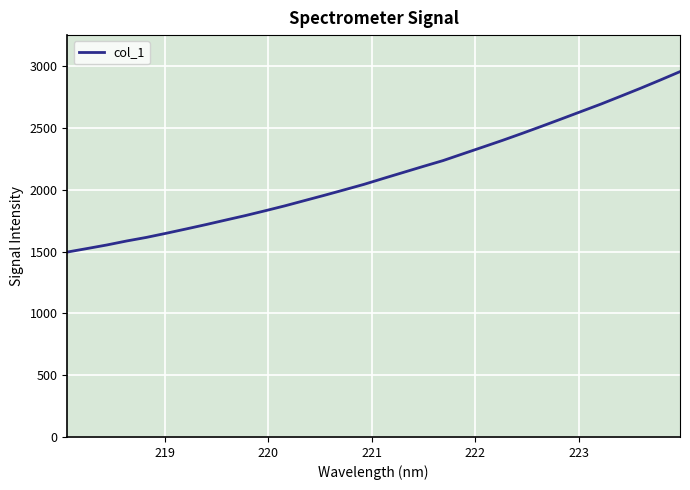

Count the number of categories in the chart.

32